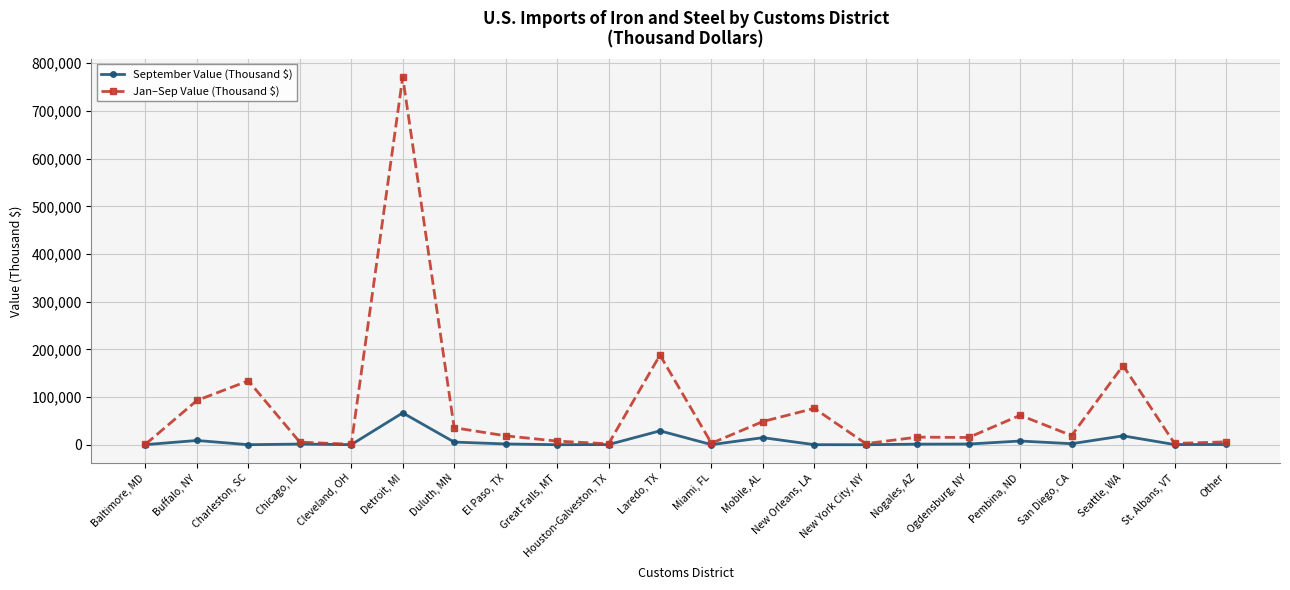

Which series has the largest total across all categories?

Jan–Sep Value (Thousand $)